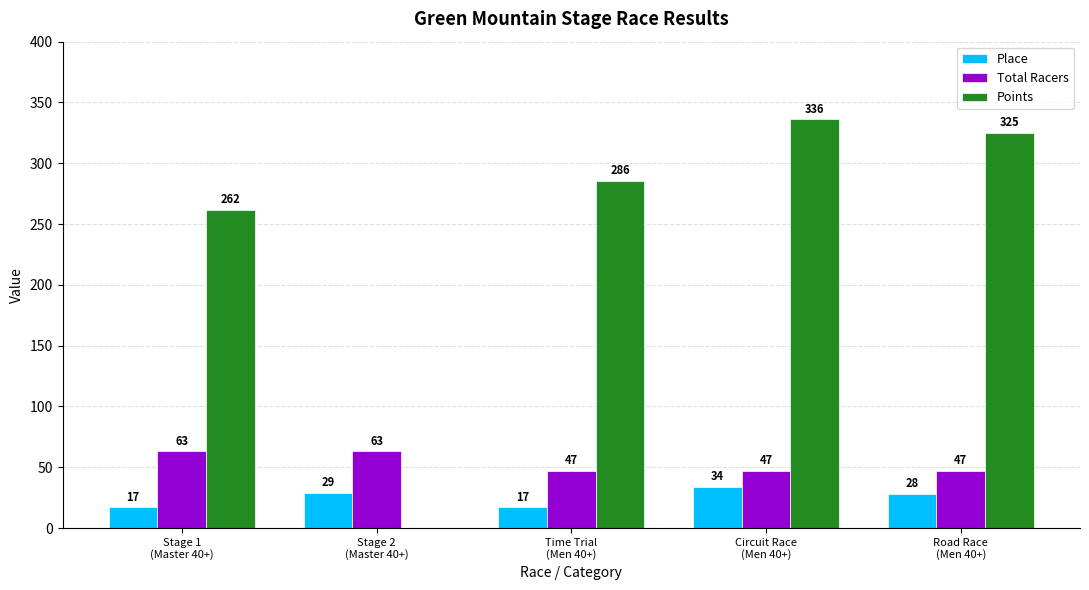

Are the bars grouped side by side (vs. stacked)?

Yes